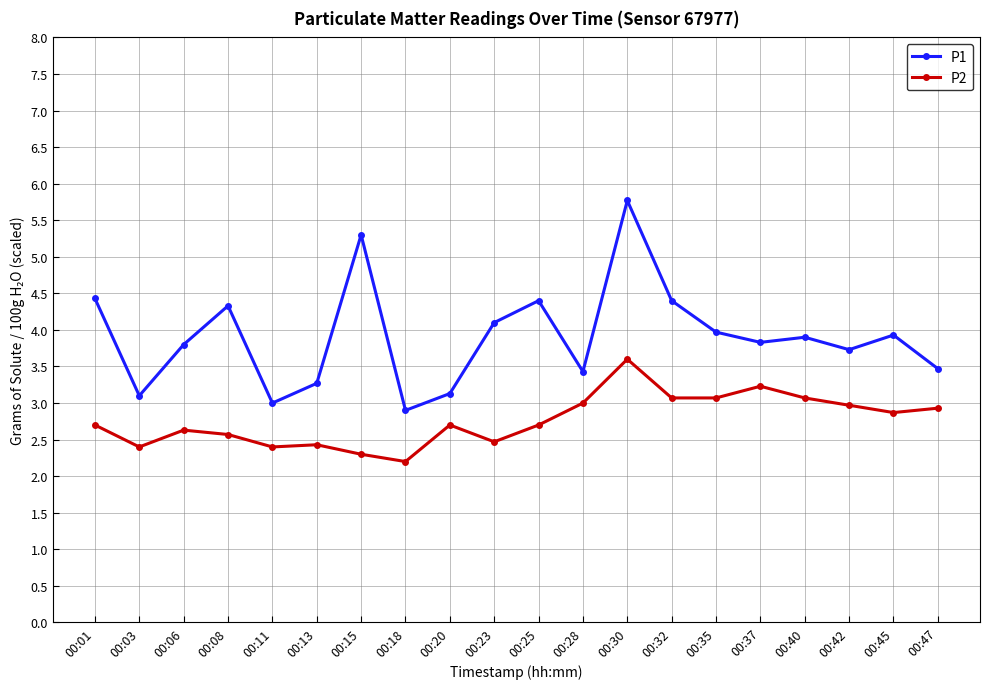

True or false: P1 has a value of 3.3 at 00:13.

True